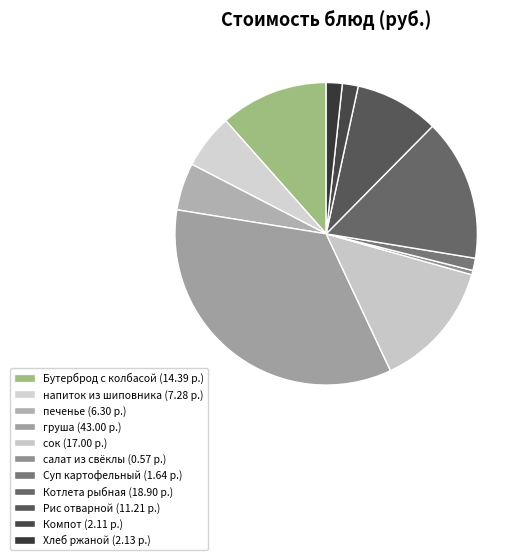

How many slices are in this pie chart?

11